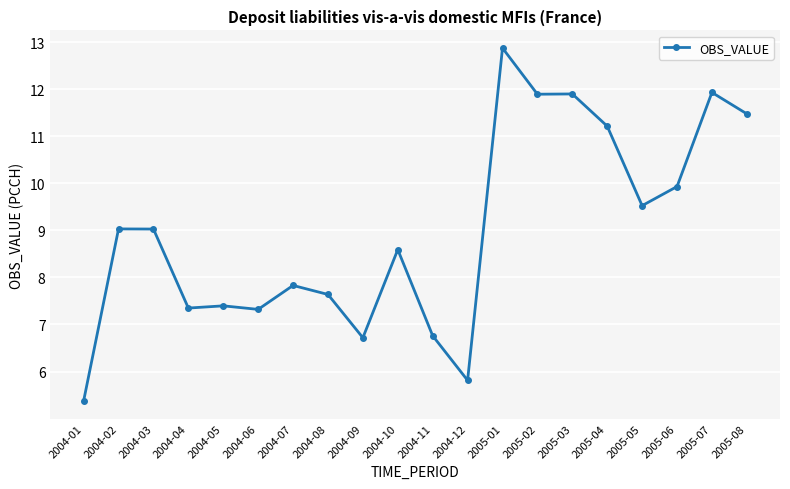

Between 2004-11 and 2004-07, which is larger?

2004-07